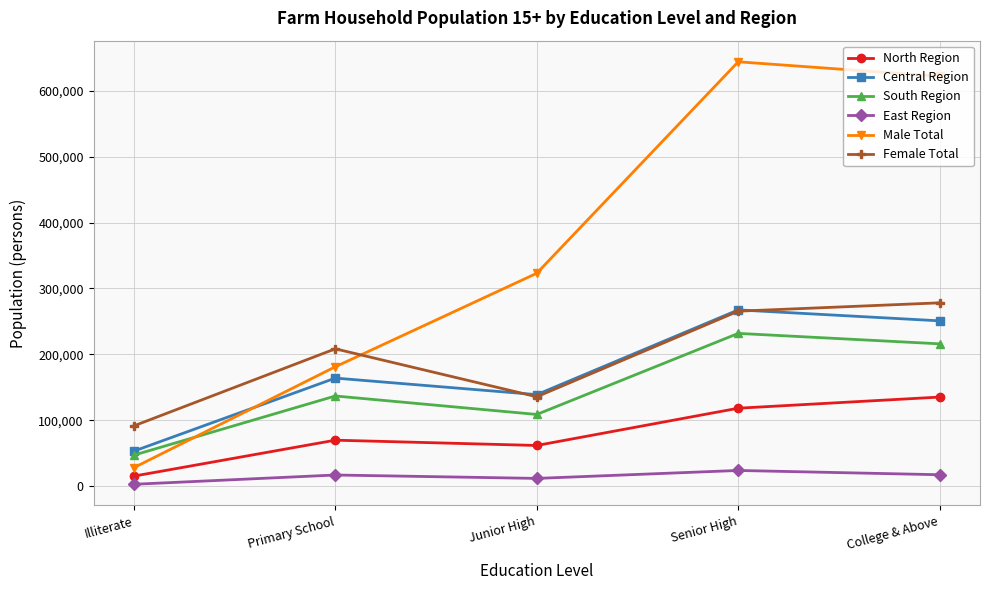

How many interior local valleys does the North Region series have?

1